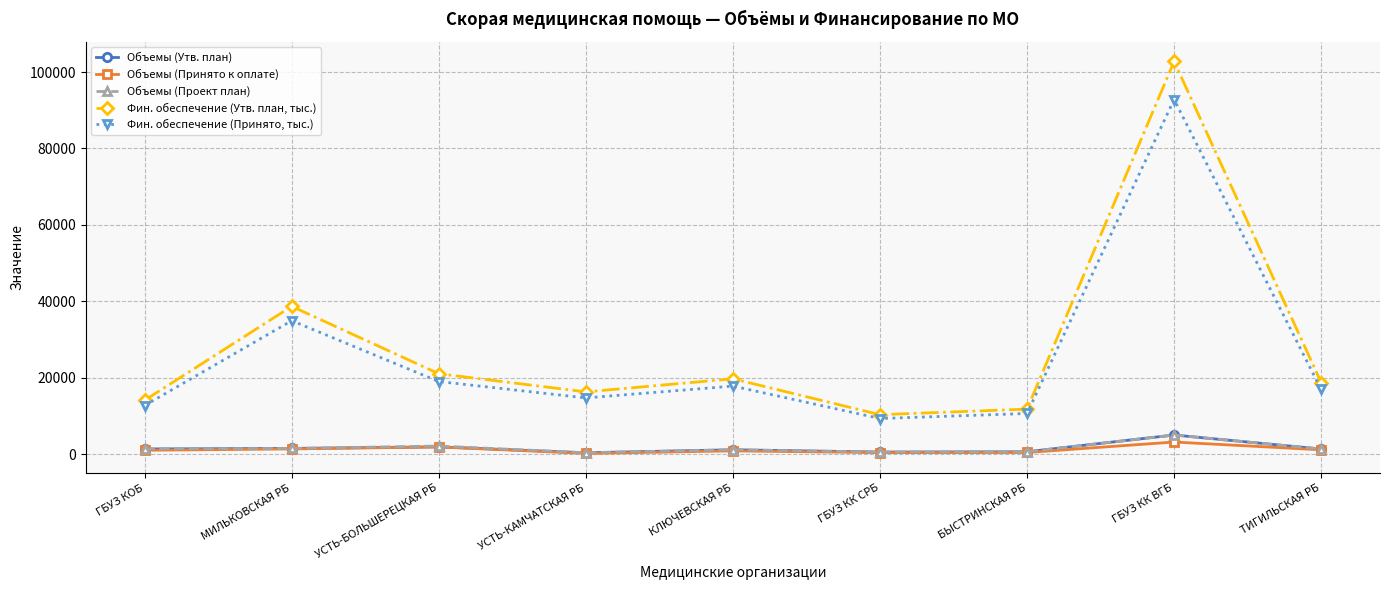

What is the sum of the Объемы (Утв. план) values at ТИГИЛЬСКАЯ РБ and ГБУЗ КК СРБ?

1891